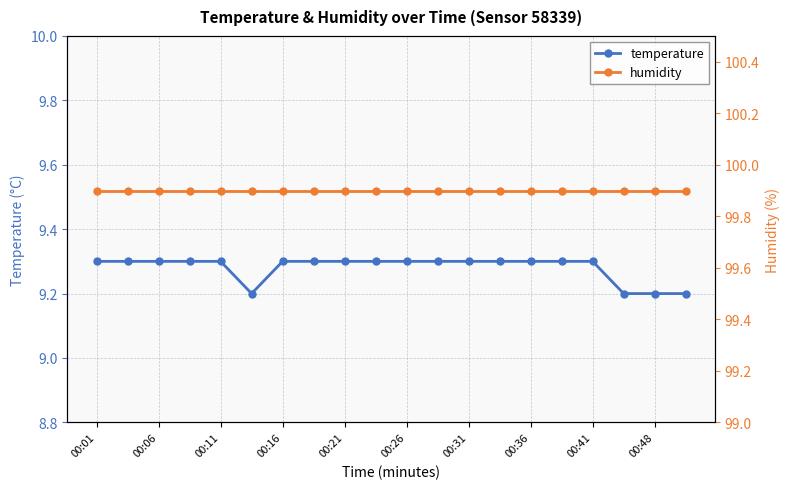

Which series has the largest total across all categories?

humidity